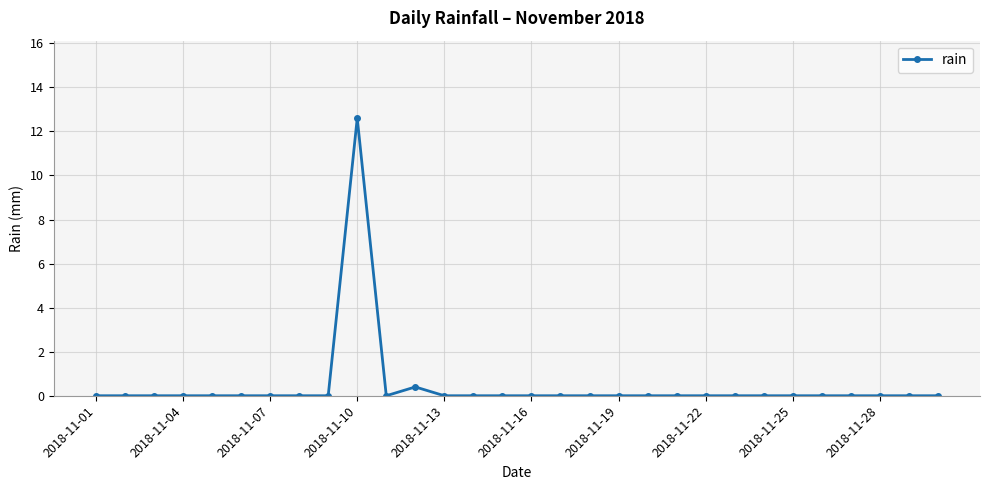

How many data points does each series have?

30